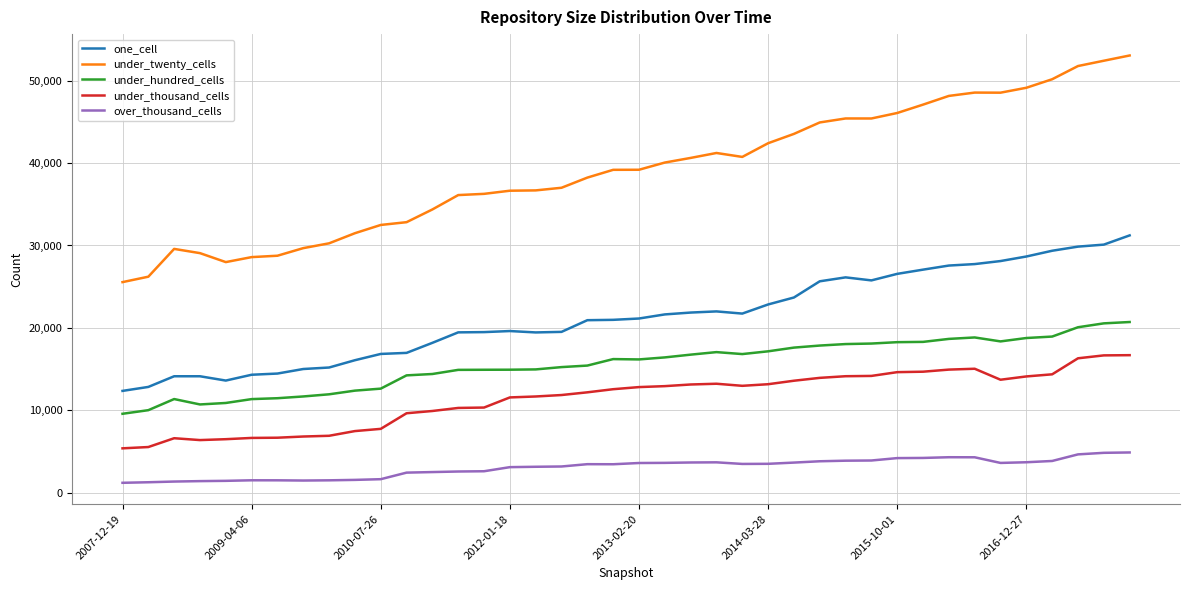

What is the sum of all under_hundred_cells values?

623296